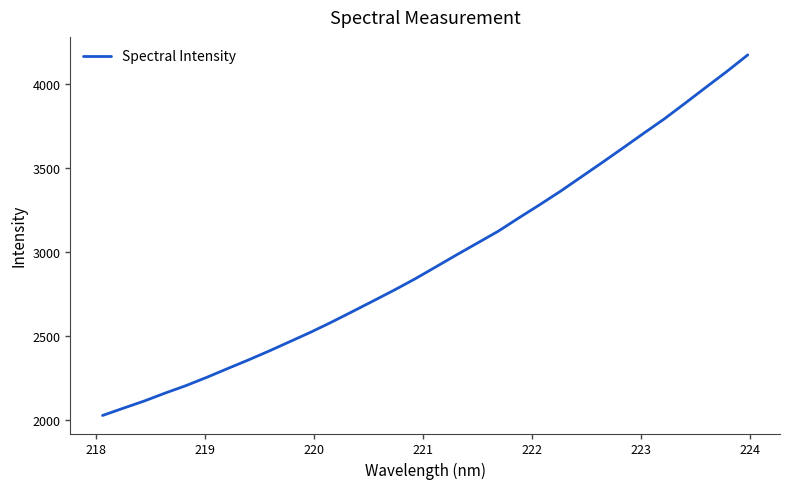

What is the maximum value shown in the chart?

4175.1